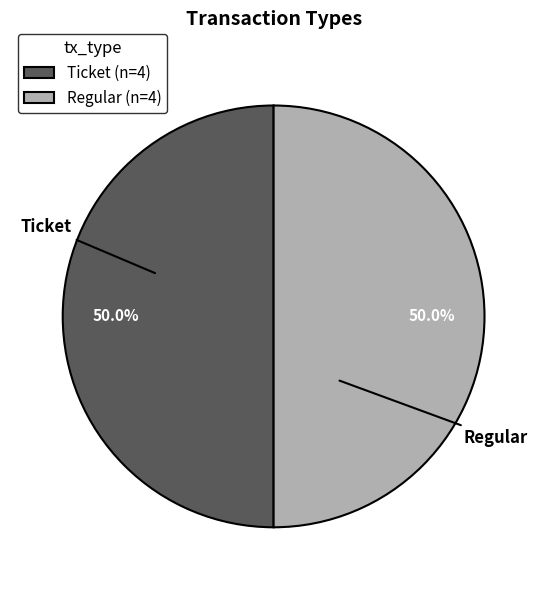

How much of the chart is everything except Ticket (n=4)?

50.0%